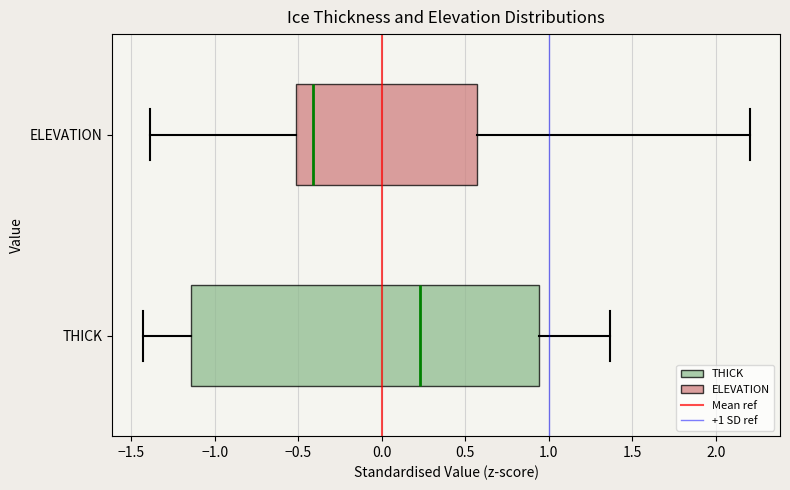

Where is the left edge of the box for ELEVATION on the x-axis? The values are not printed on the chart, so give them approximately, as read against the axis.

-0.50